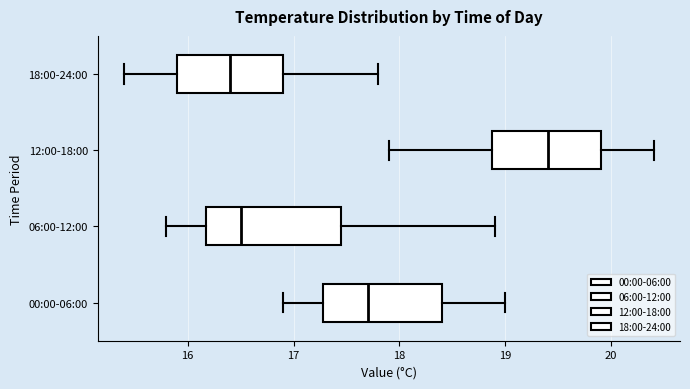

Which box's median line is the furthest to the right?

12:00-18:00